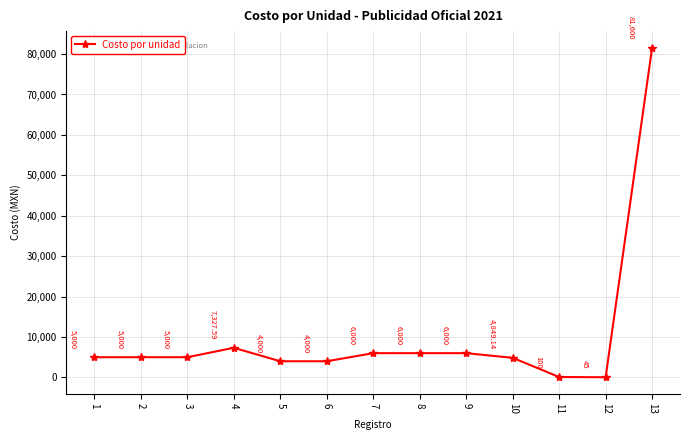

Reading left to right, extract all data points from this chart.

5000.0	5000.0	5000.0	7327.6	4000.0	4000.0	6000.0	6000.0	6000.0	4849.1	100.0	45.0	81600.0